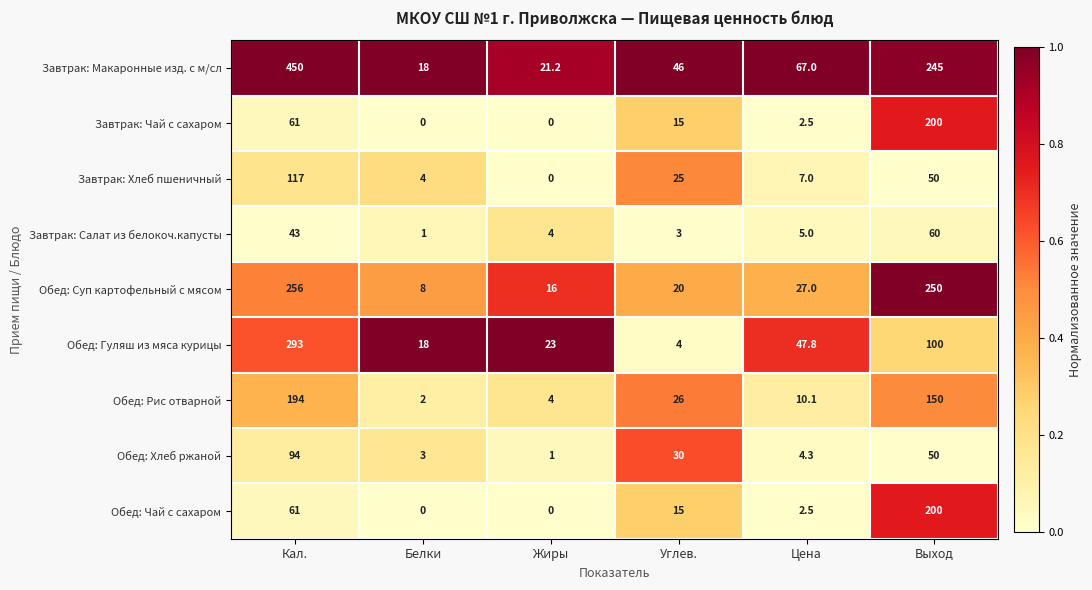

What is the total value across all series at Углев.?

184.0